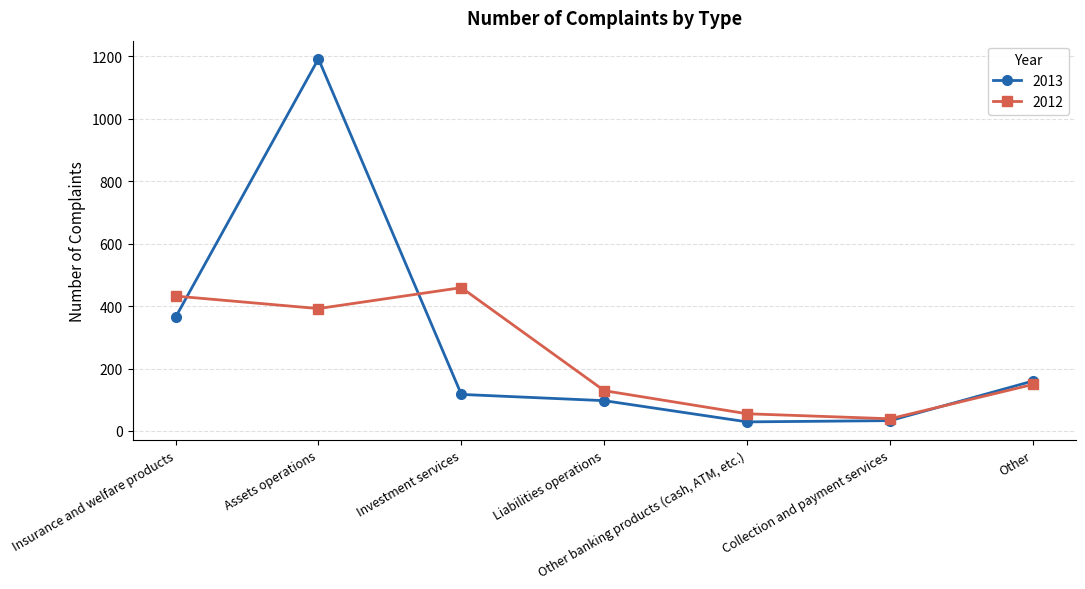

The value of 2012 at Liabilities operations is 129. True or false?

True